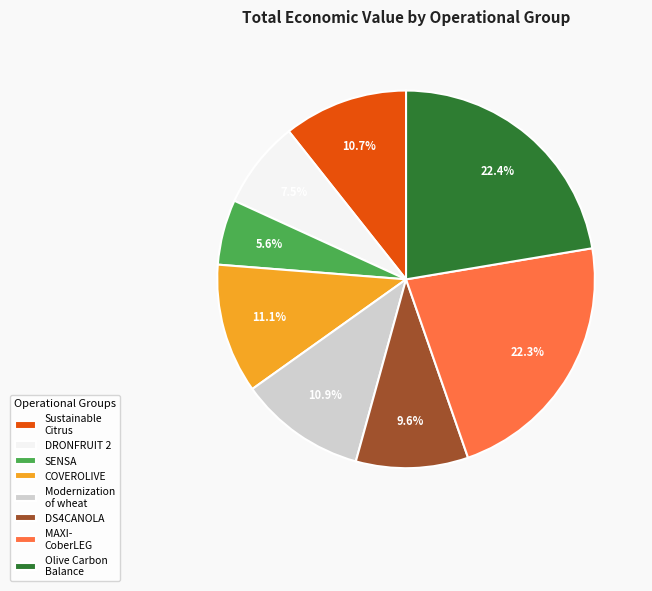

Approximately how many times larger is the value at MAXI- CoberLEG compared to Sustainable Citrus?

2.1